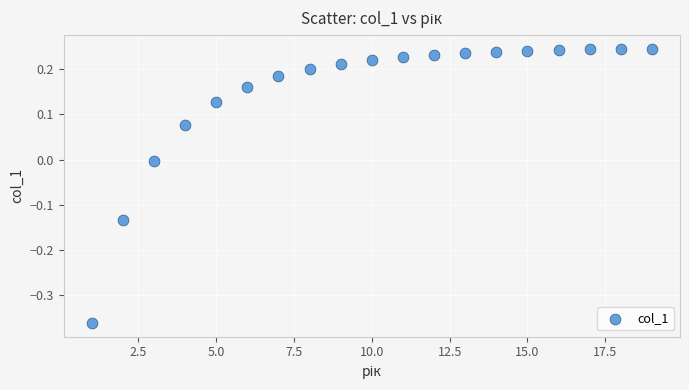

What is the range of Y values (max minus min)?

0.6